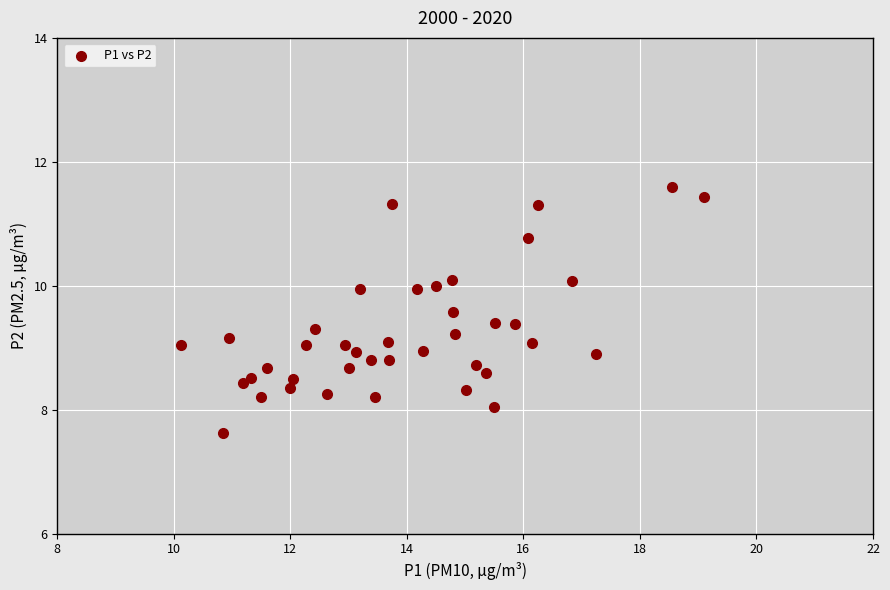

What is the range of Y values (max minus min)?

4.0